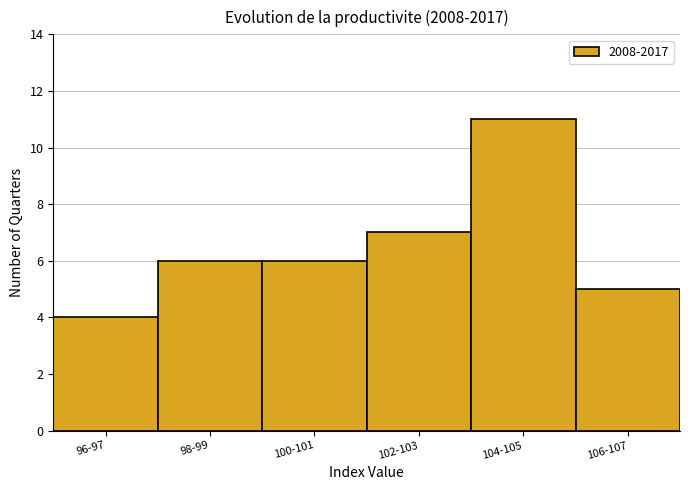

Reading left to right, extract all data points from this chart.

4	6	6	7	11	5